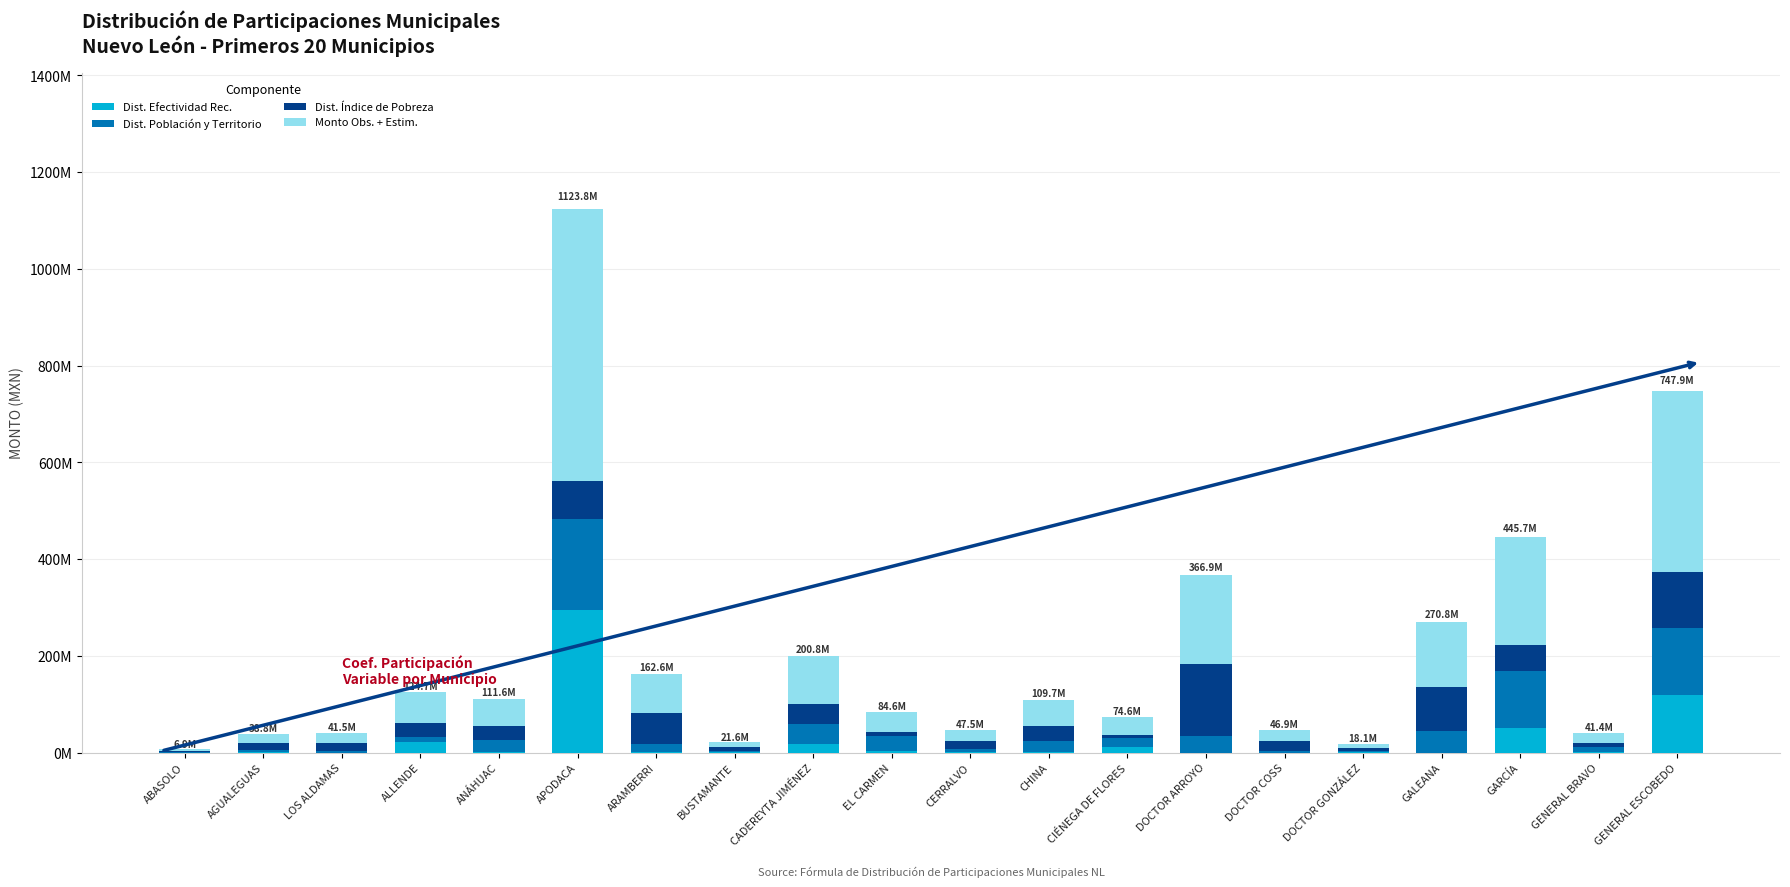

What are all the series names shown in the legend?

Dist. Efectividad Rec., Dist. Población y Territorio, Dist. Índice de Pobreza, Monto Obs. + Estim.